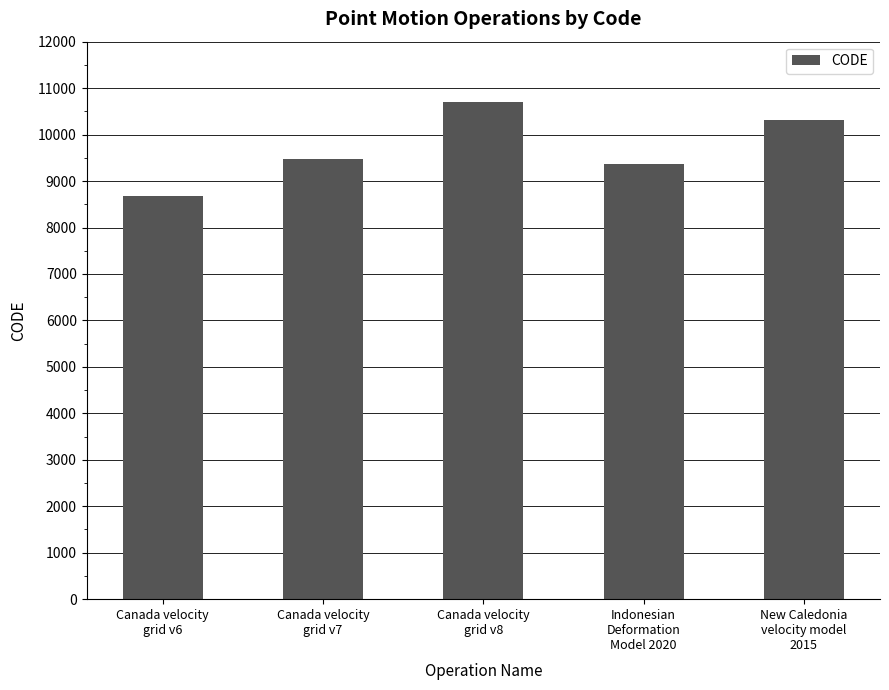

What is the maximum value shown in the chart?

10707